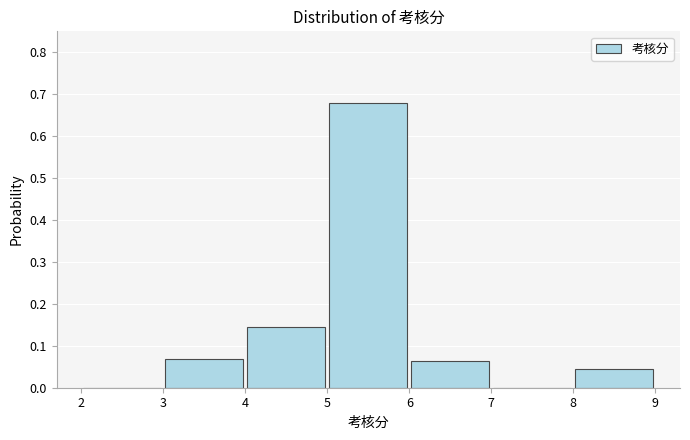

Which range on the x-axis has the tallest bar?

5 to 6